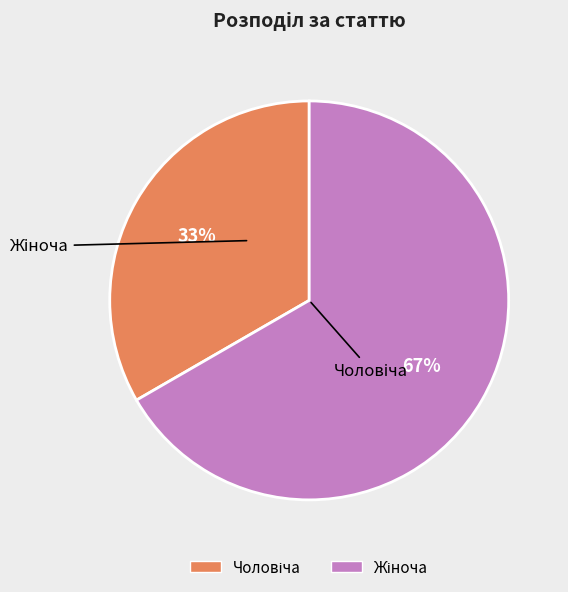

To the nearest percent, what is the average slice percentage?

50%